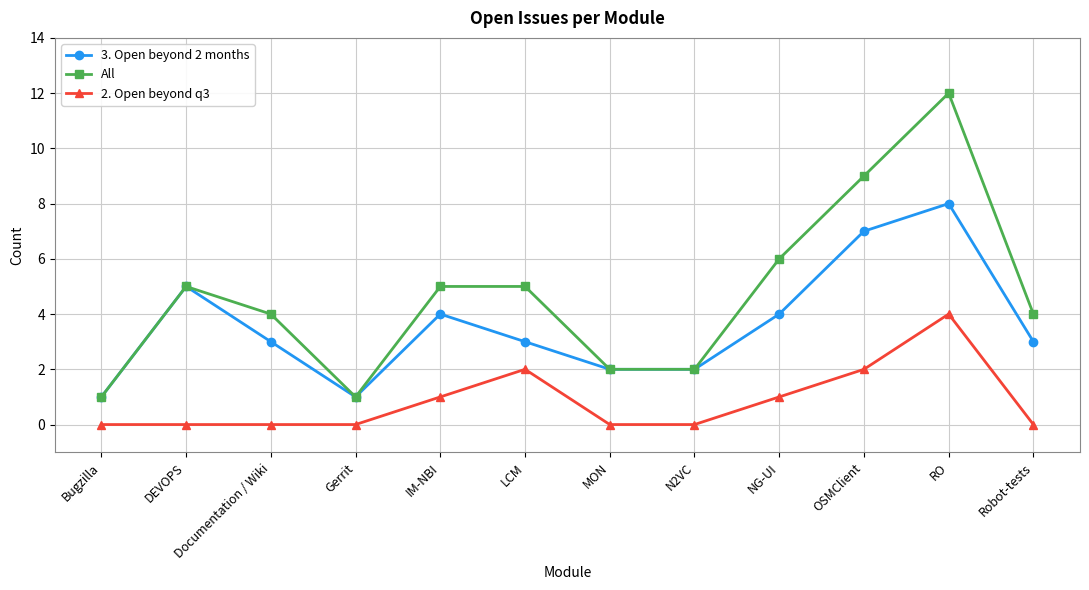

Is the value of All at NG-UI greater than the value of 3. Open beyond 2 months at N2VC?

Yes